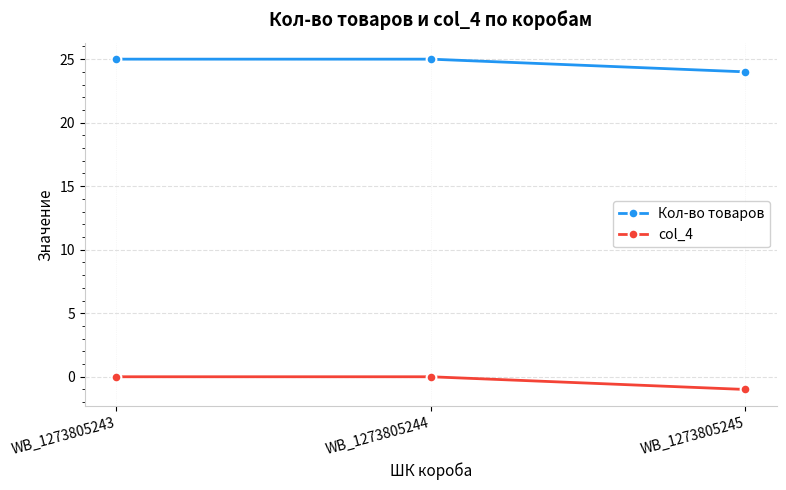

Is it true that Кол-во товаров equals 25 at WB_1273805244?

True